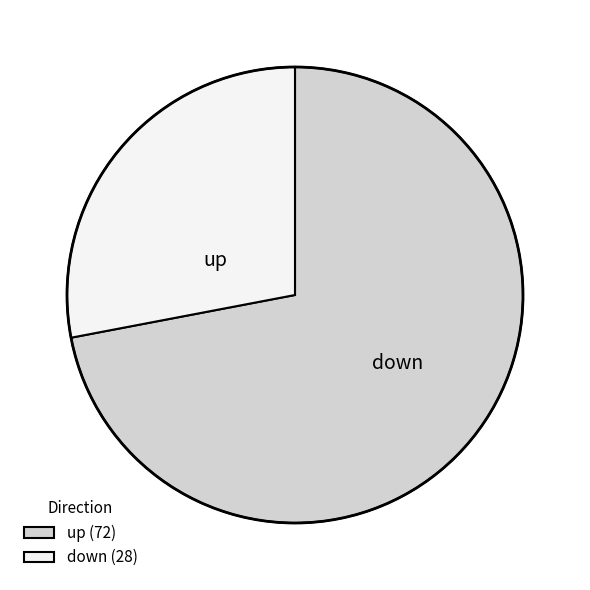

Which category has the smallest portion of the pie?

down